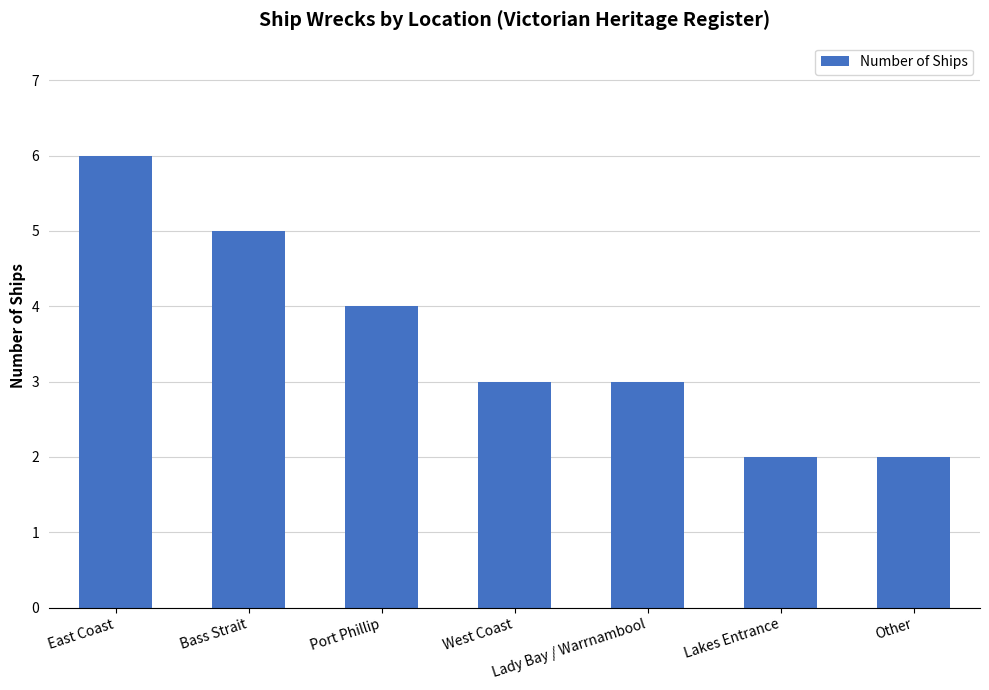

What is the smallest value displayed?

2